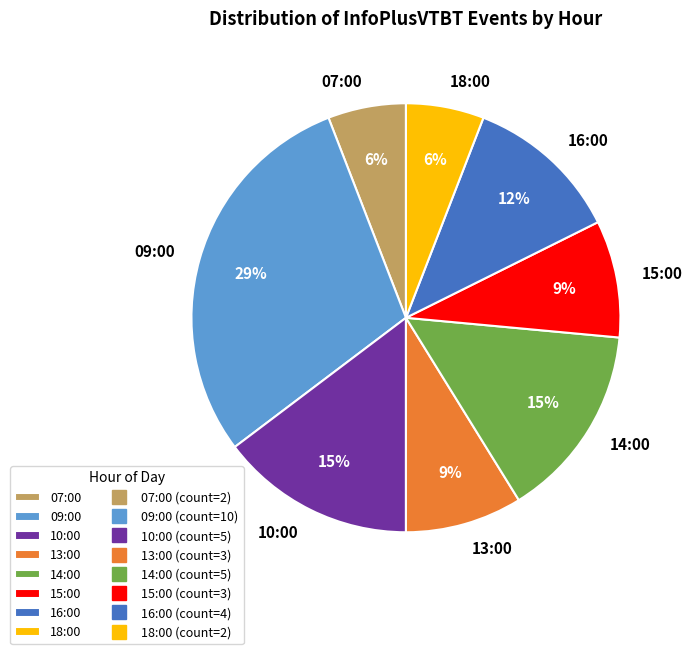

To the nearest percent, what is the average slice percentage?

12%